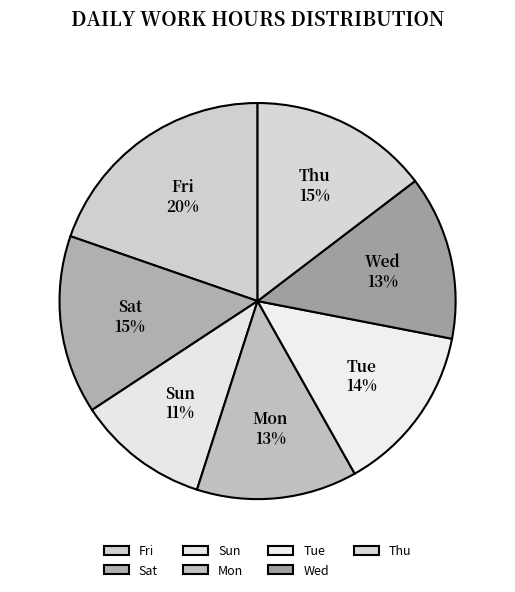

To the nearest percent, what is the average slice percentage?

14%